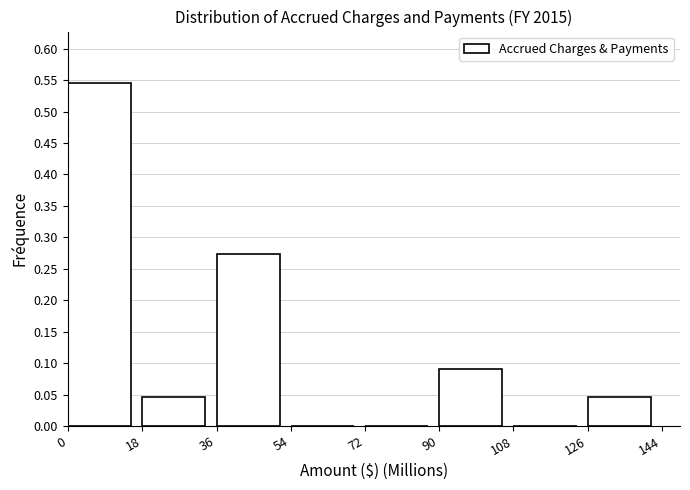

Over which range of the x-axis is the bar tallest?

0 to 18